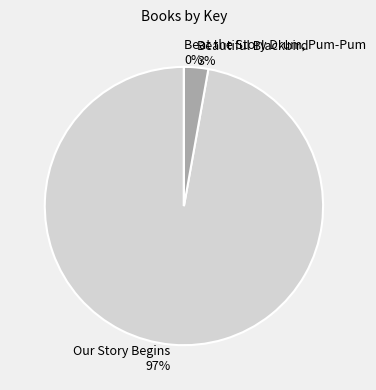

Which category has the biggest portion of the pie?

Our Story Begins